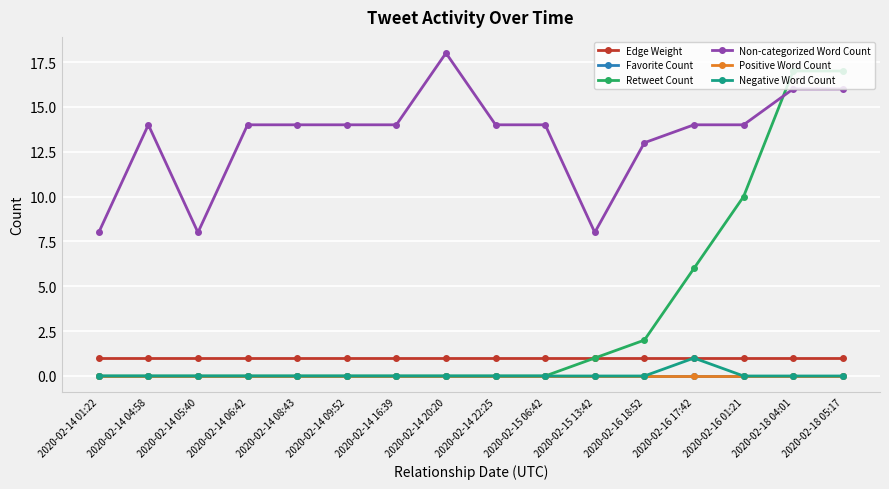

Where is Retweet Count nearest to the value 8?

2020-02-16 17:42